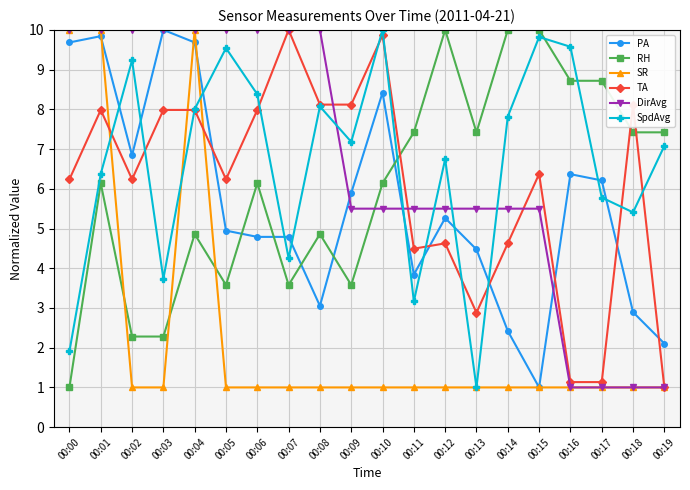

True or false: SR has a value of 1.7 at 00:03.

False